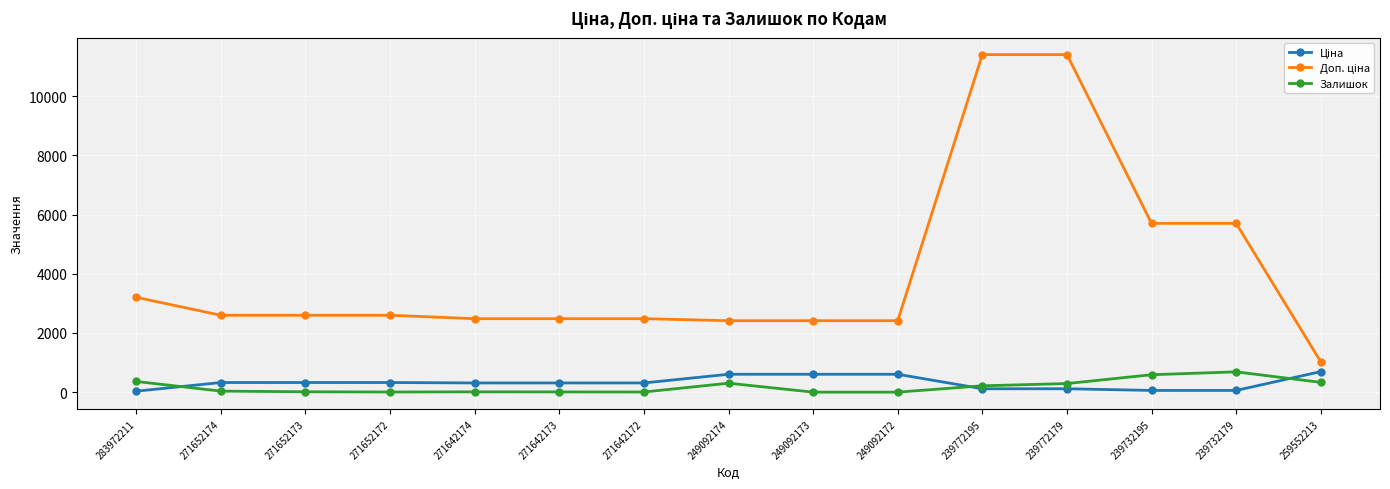

What is the highest value of the Залишок series?

686.0